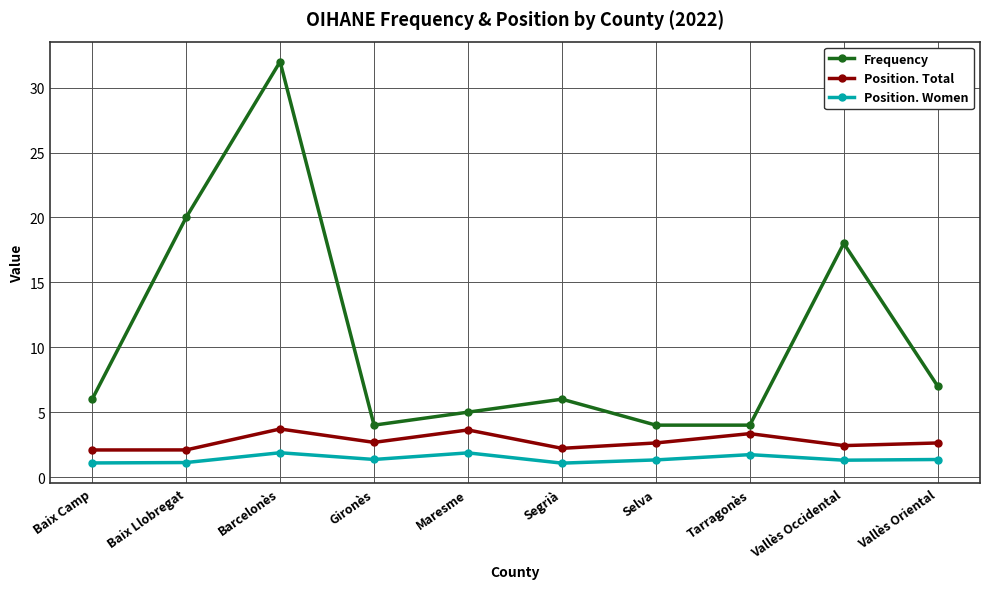

Is it true that Position. Women equals 1.1 at Segrià?

True